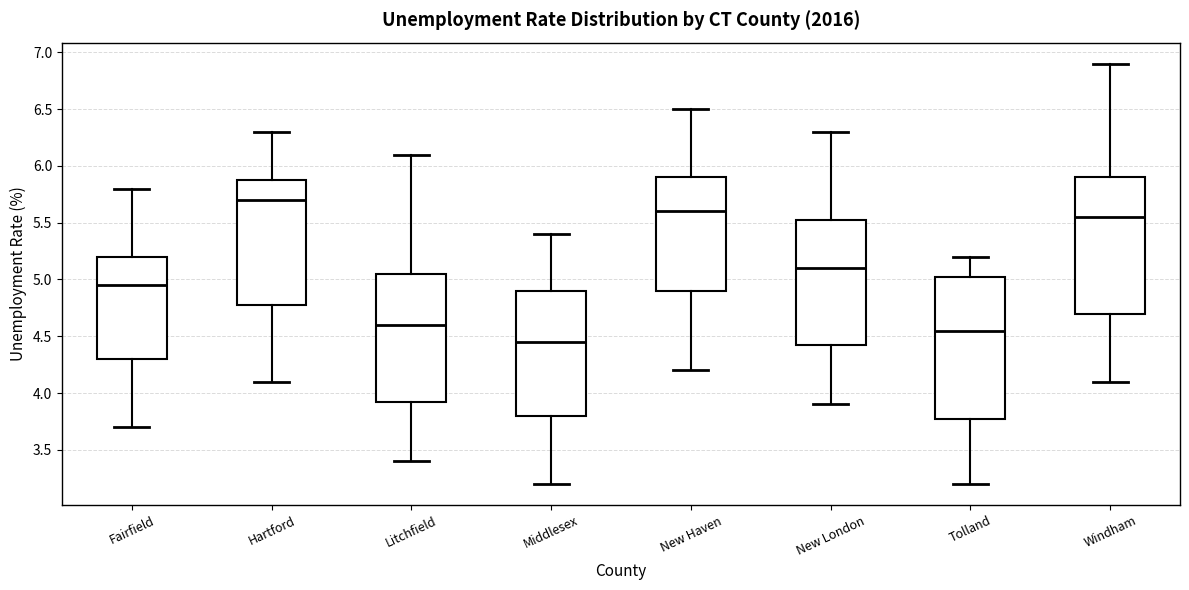

Which box's median line is the highest?

Hartford